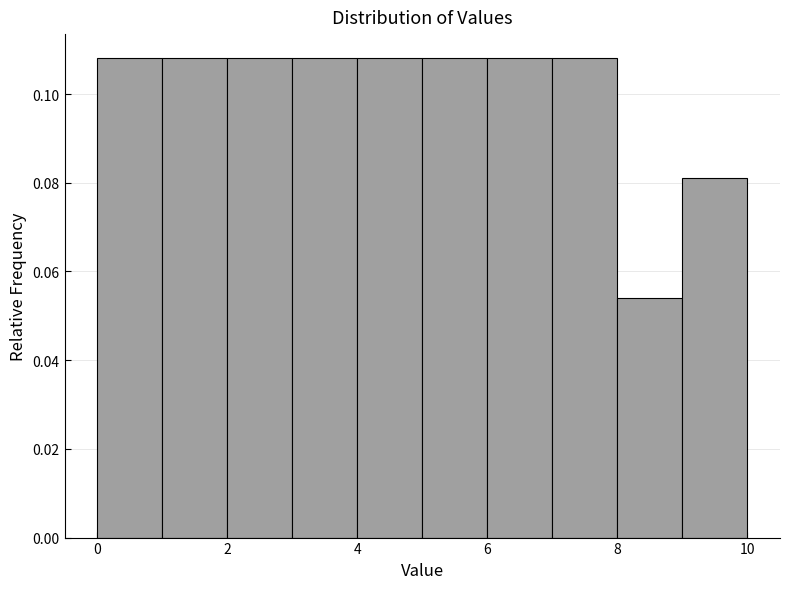

Reading left to right, list every bar in this chart as the range it spans on the x-axis followed by its height. The values are not printed on the chart, so give them approximately, as read against the axis.

0 to 1: 0.108
1 to 2: 0.108
2 to 3: 0.108
3 to 4: 0.108
4 to 5: 0.108
5 to 6: 0.108
6 to 7: 0.108
7 to 8: 0.108
8 to 9: 0.054
9 to 10: 0.082